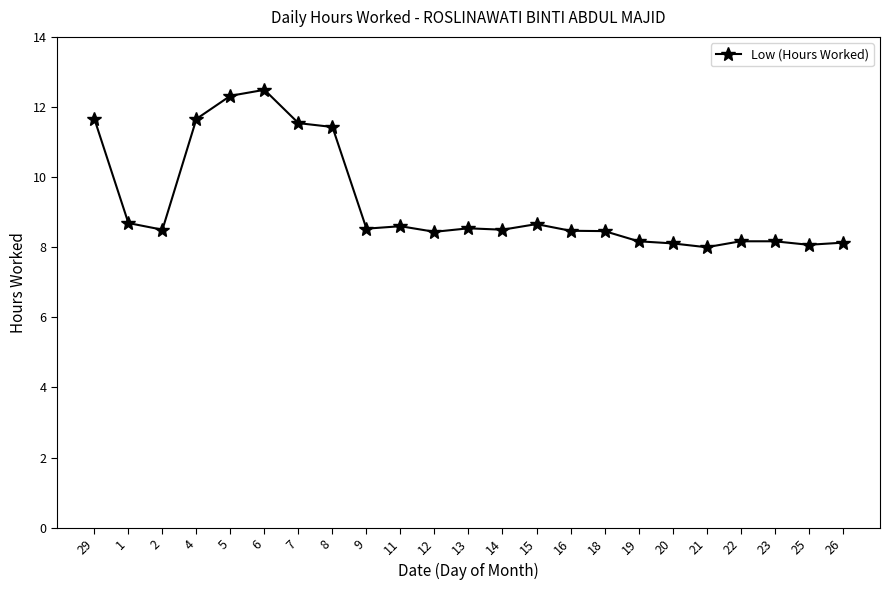

Where is the first local maximum?

6